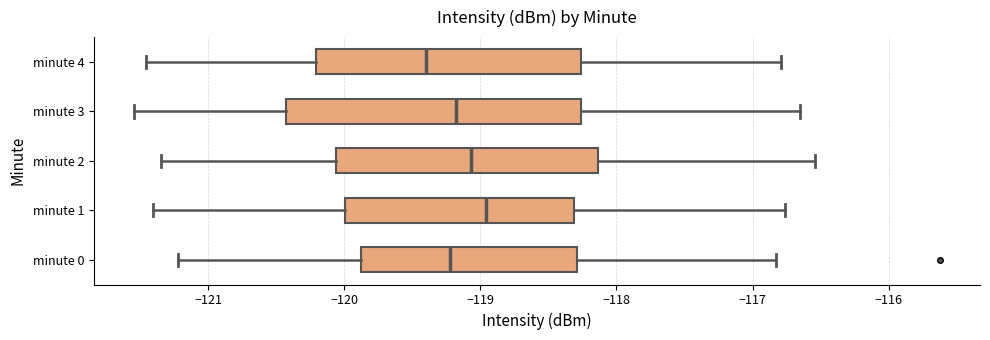

Which box has the furthest to the right median line?

minute 1